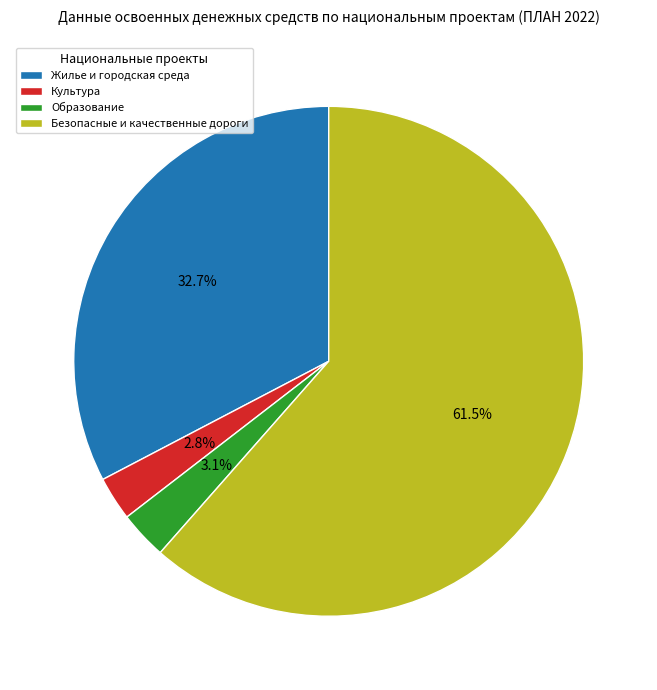

What portion of the pie excludes Культура?

97.2%